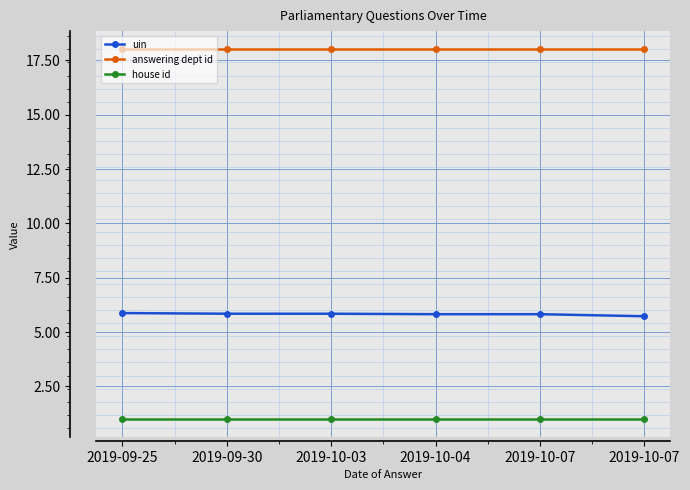

True or false: uin has a value of 4.0 at 2019-09-25.

False